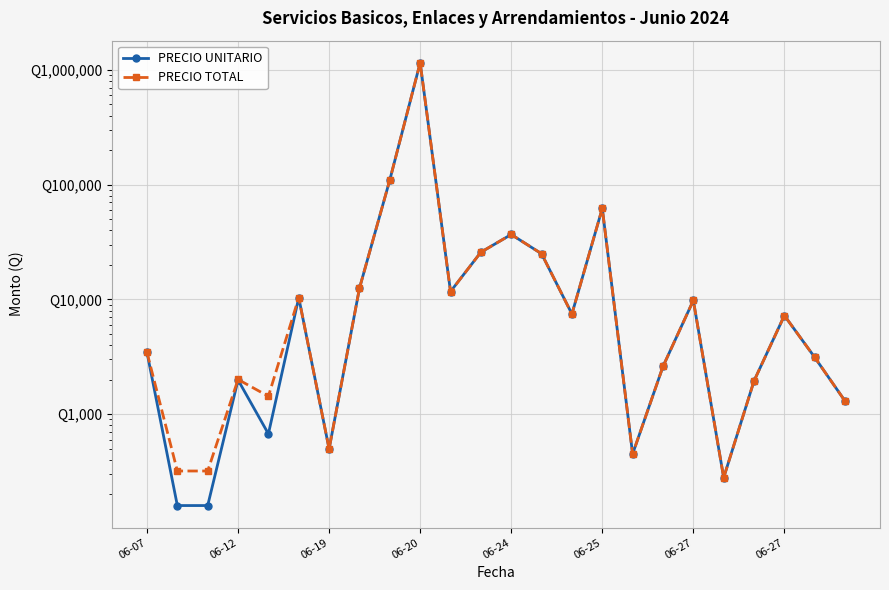

Which series has the widest spread of values?

PRECIO UNITARIO